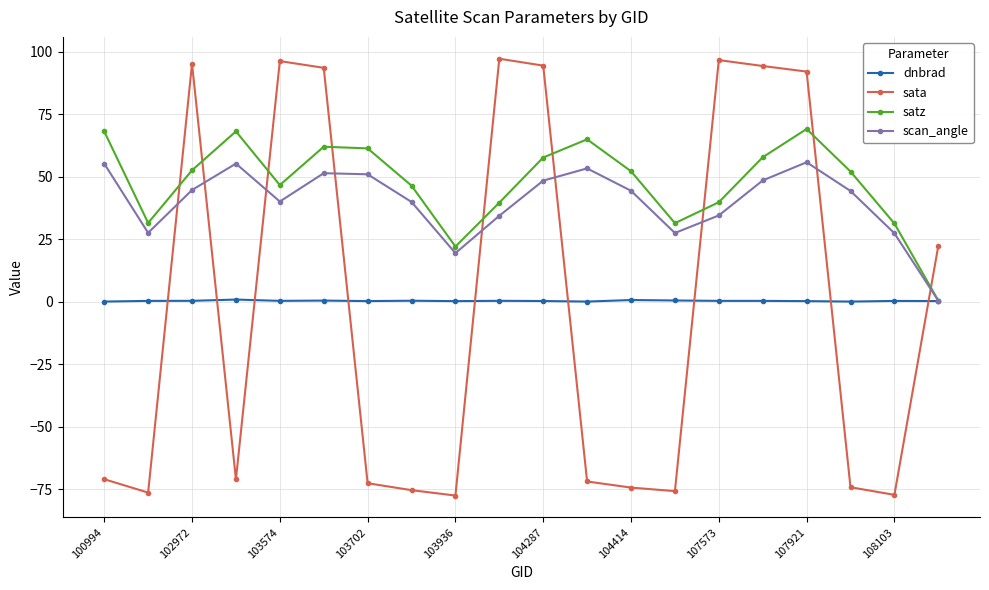

Which series ends up on top after the final intersection of sata and dnbrad?

sata